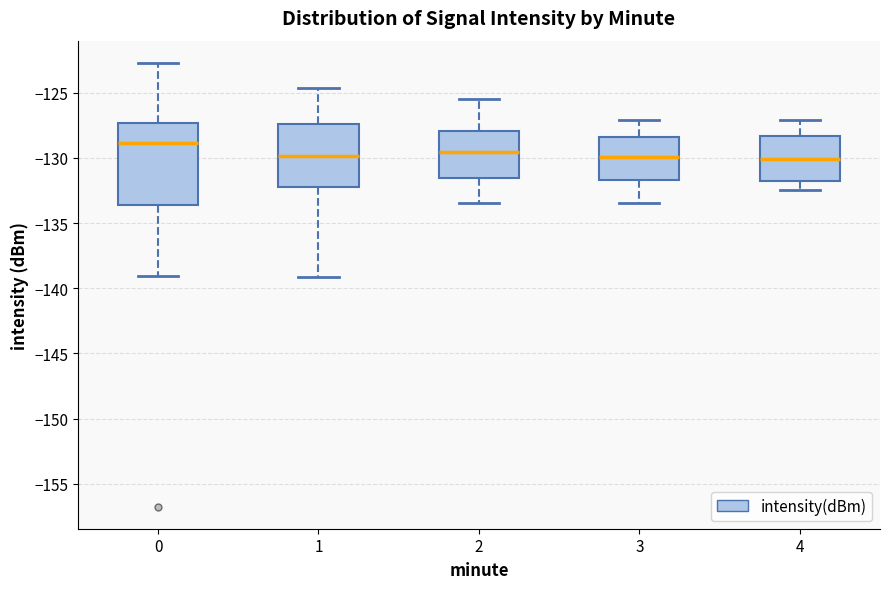

Comparing the boxes themselves (not the whiskers), which one is the tallest?

0